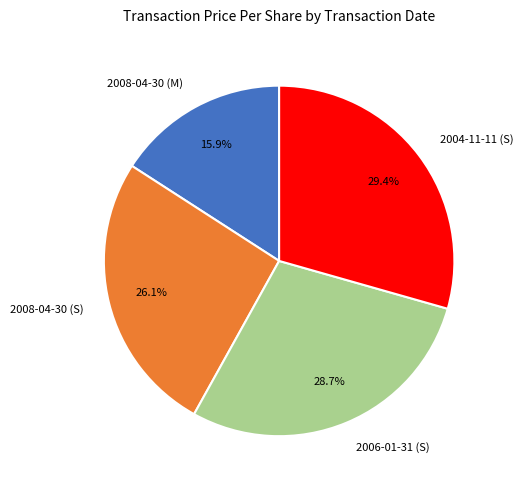

The 2006-01-31 (S) slice represents 29% of the pie. True or false?

True